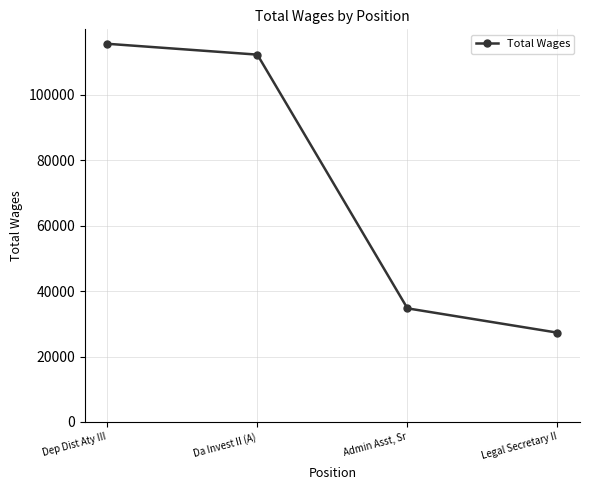

What position from the right is Dep Dist Aty III?

4